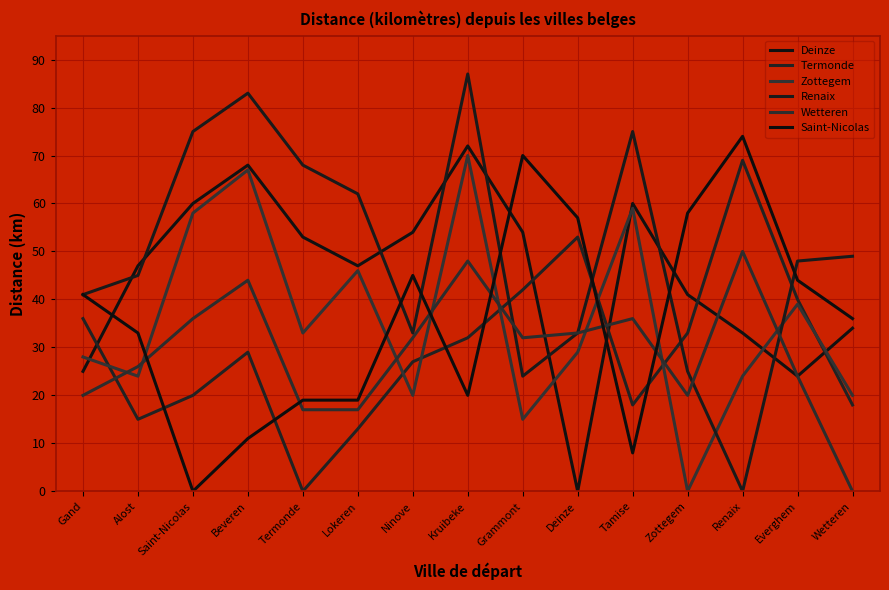

The value of Wetteren at Kruibeke is 48. True or false?

True